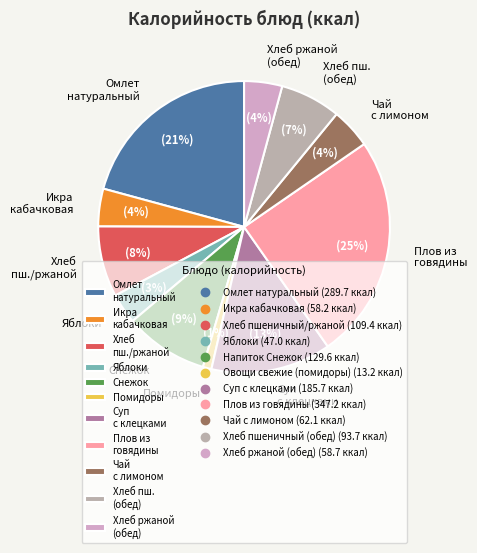

How many slices are in this pie chart?

11